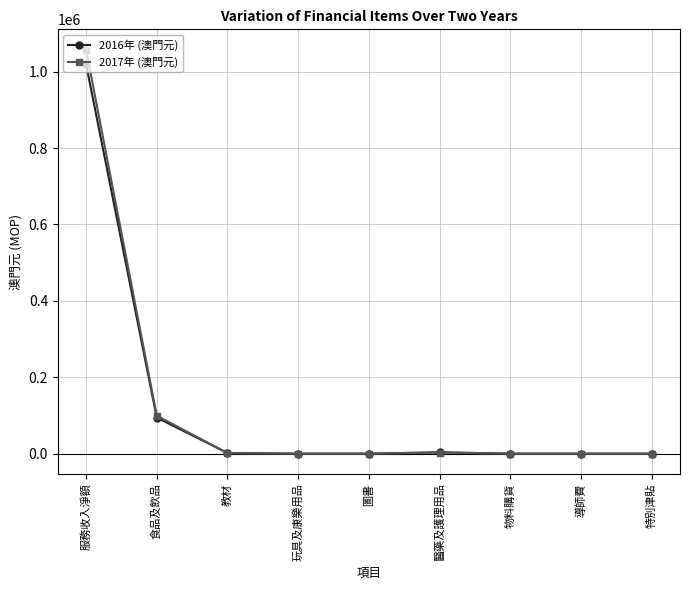

Is the value of 2016年 (澳門元) at 教材 greater than the value of 2017年 (澳門元) at 食品及飲品?

No